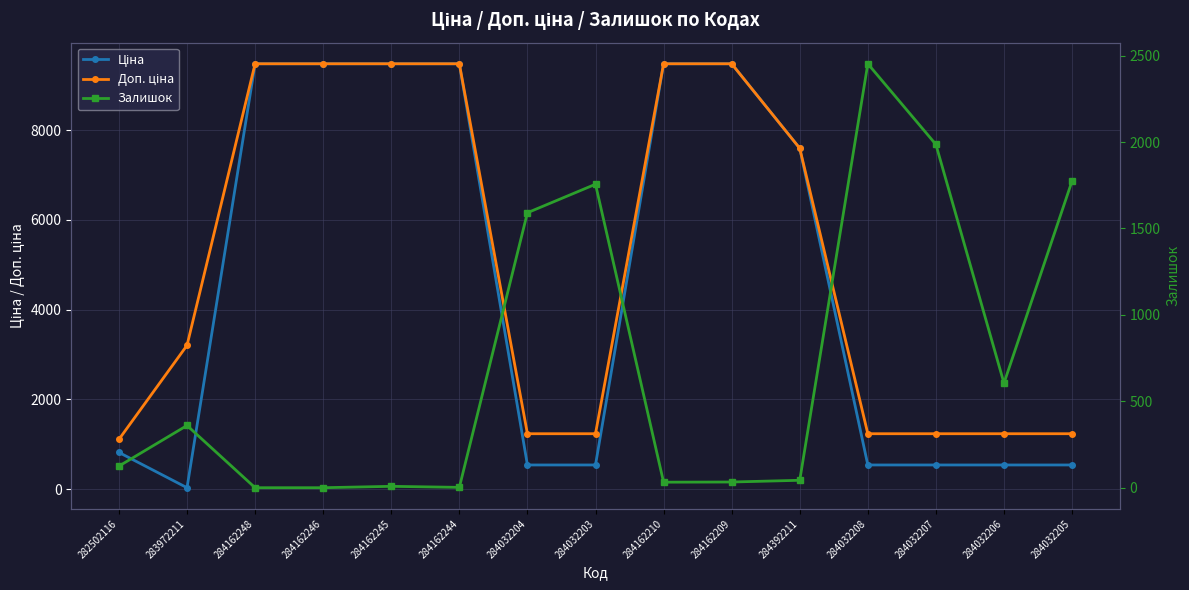

Reading left to right, transcribe all the data shown in this chart.

Ціна: 818.5	32.0	9480.1	9480.1	9480.1	9480.1	539.0	539.0	9480.1	9480.1	7596.5	539.0	539.0	539.0	539.0
Доп. ціна: 1109.2	3205.0	9480.1	9480.1	9480.1	9480.1	1235.4	1235.4	9480.1	9480.1	7596.5	1235.4	1235.4	1235.4	1235.4
Залишок: 125.0	360.0	0.0	0.0	8.0	2.0	1591.0	1756.0	32.0	33.0	43.0	2453.0	1986.0	605.0	1775.0